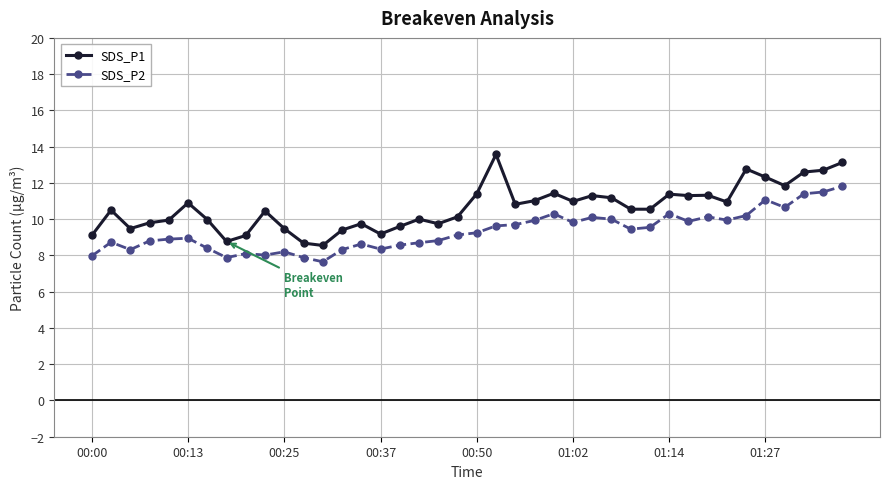

List the series in order of their overall mean, lowest first.

SDS_P2, SDS_P1